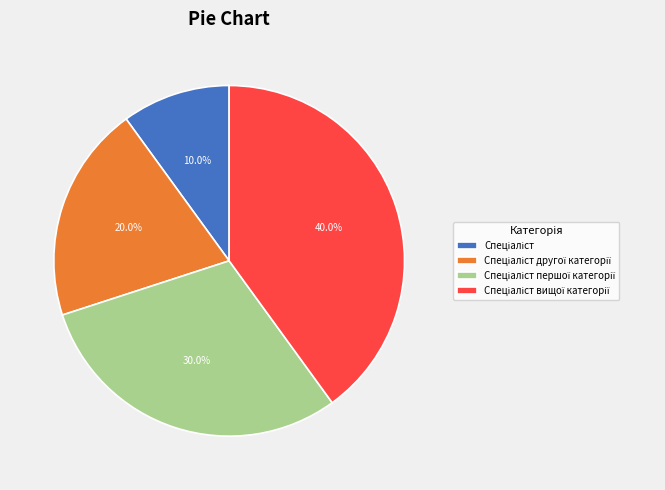

Is there any slice that represents more than half of the pie?

No